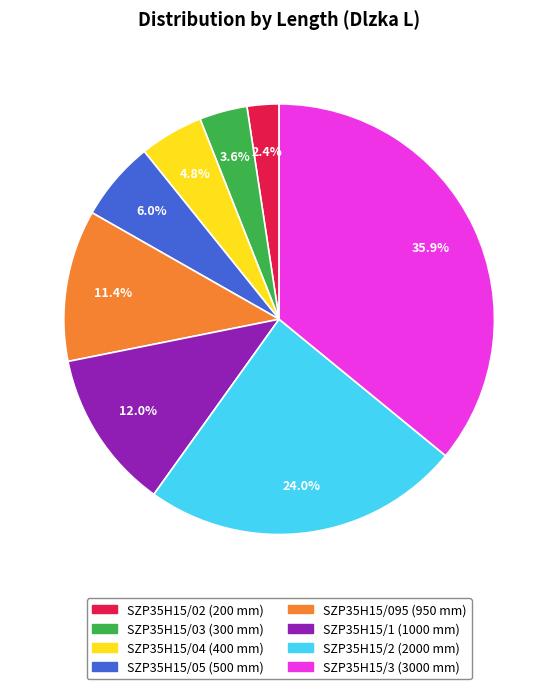

Does SZP35H15/3 represent more than half of the total?

No